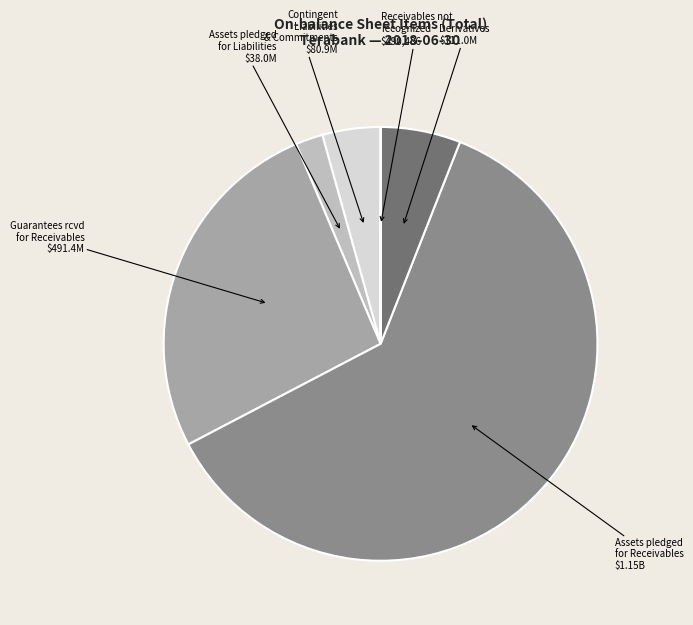

Which slice is the largest?

Assets pledged for Receivables $1.15B